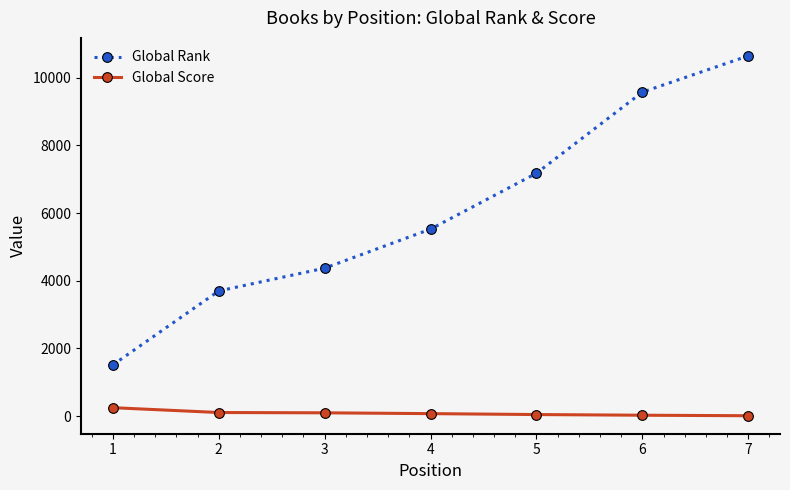

What is the maximum value for Global Score?

248